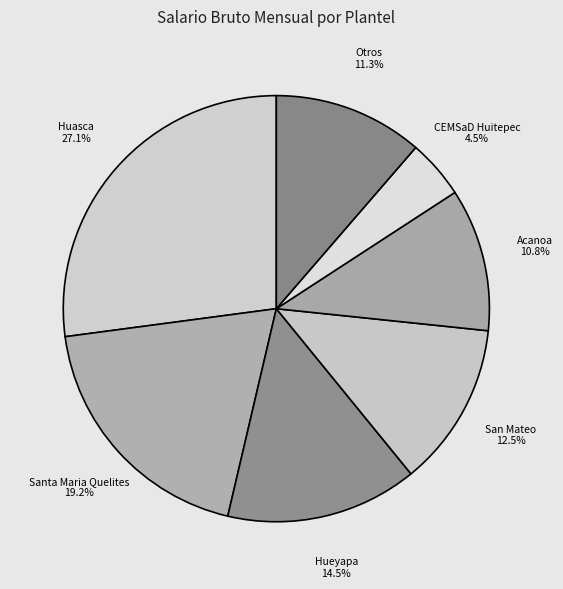

What is the smallest slice in the pie chart?

CEMSaD Huitepec